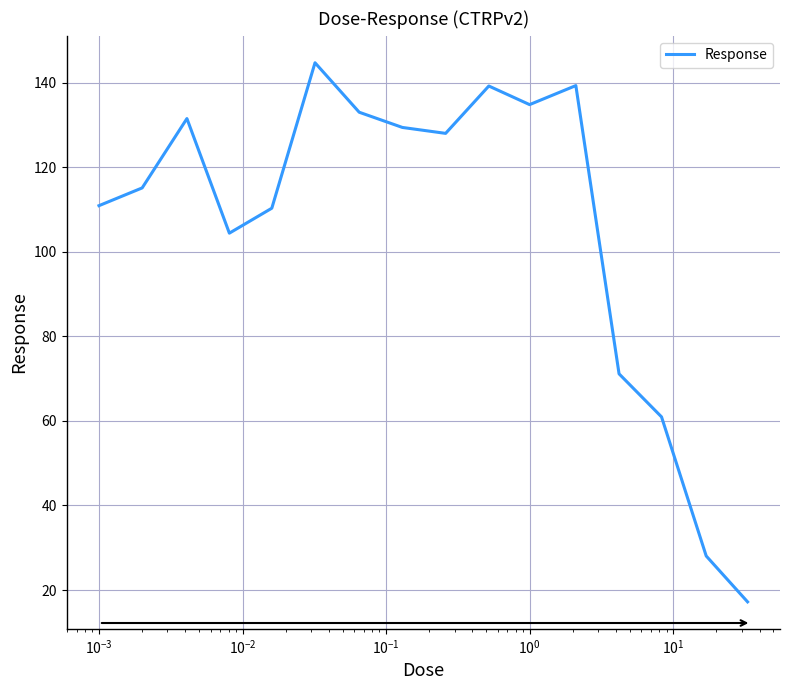

How many categories are shown in the chart?

16